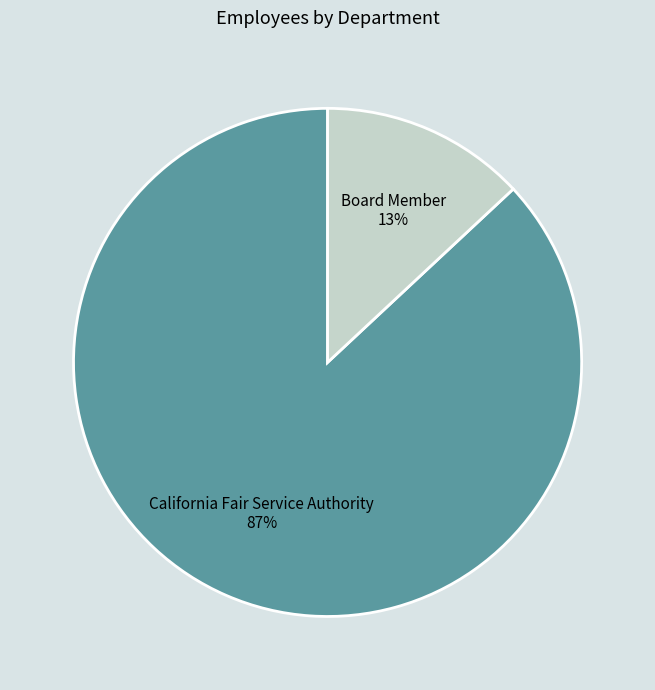

To the nearest percent, what percentage of the pie is Board Member?

13%